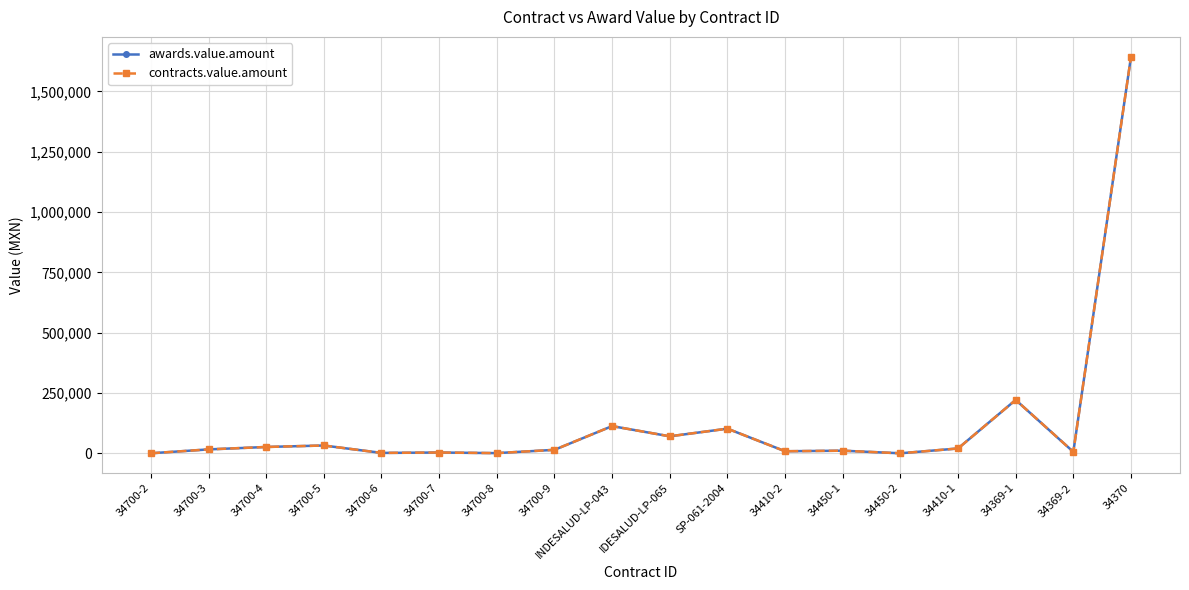

What is the difference between the second highest and second lowest values in the contracts.value.amount series?

221010.0